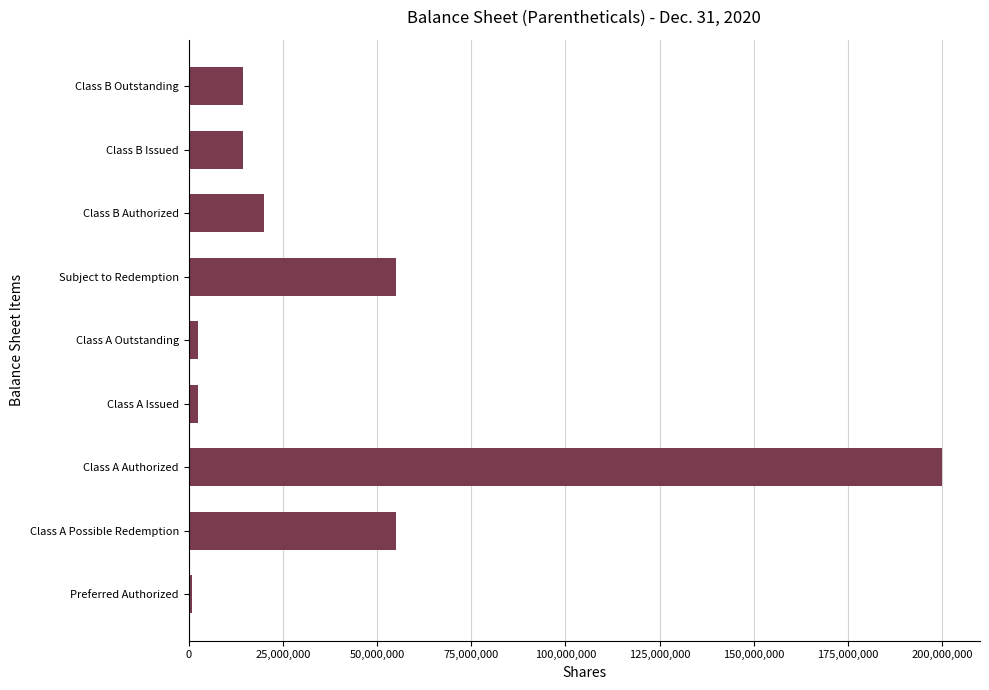

Between Class A Issued and Class B Issued, which is larger?

Class B Issued